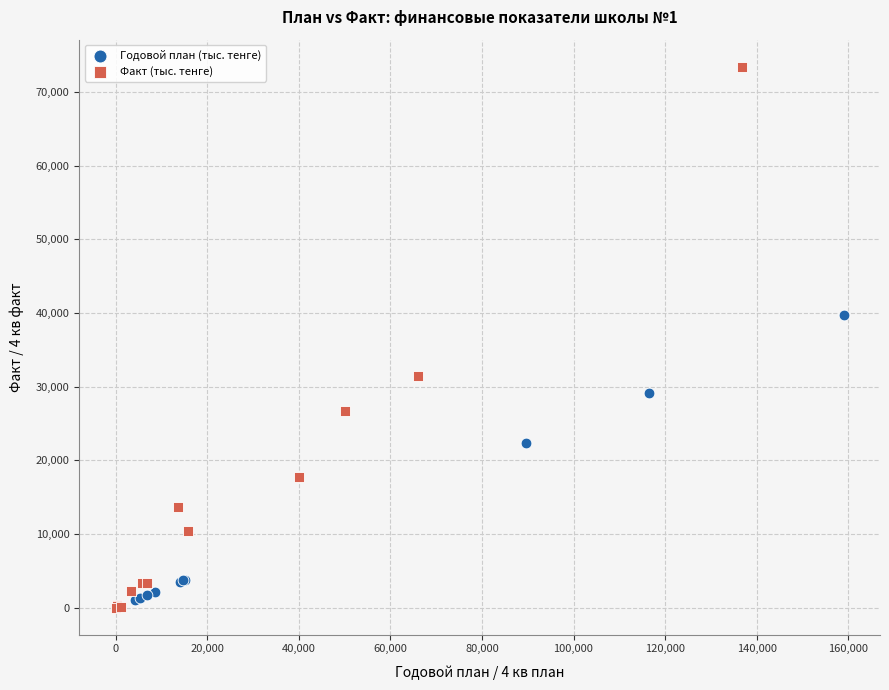

Which series contains the highest Y value?

Факт (тыс. тенге)